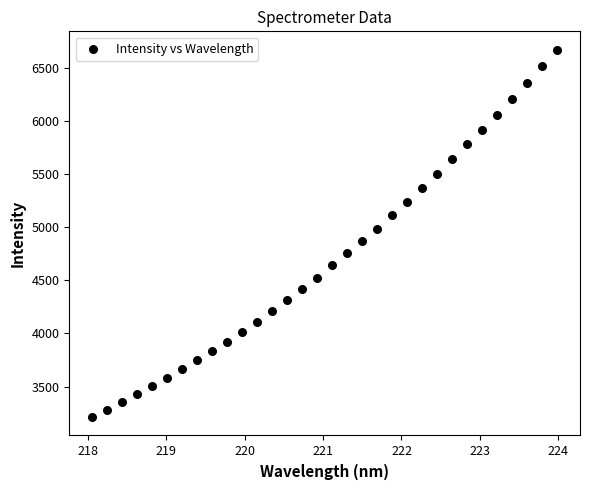

What is the range of Y values (max minus min)?

3460.8